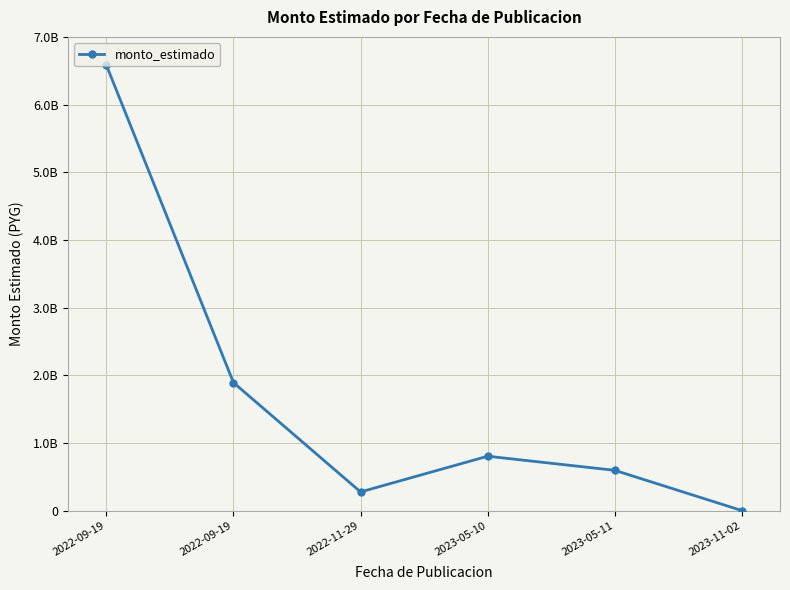

Which category has the highest value across all series?

2022-09-19